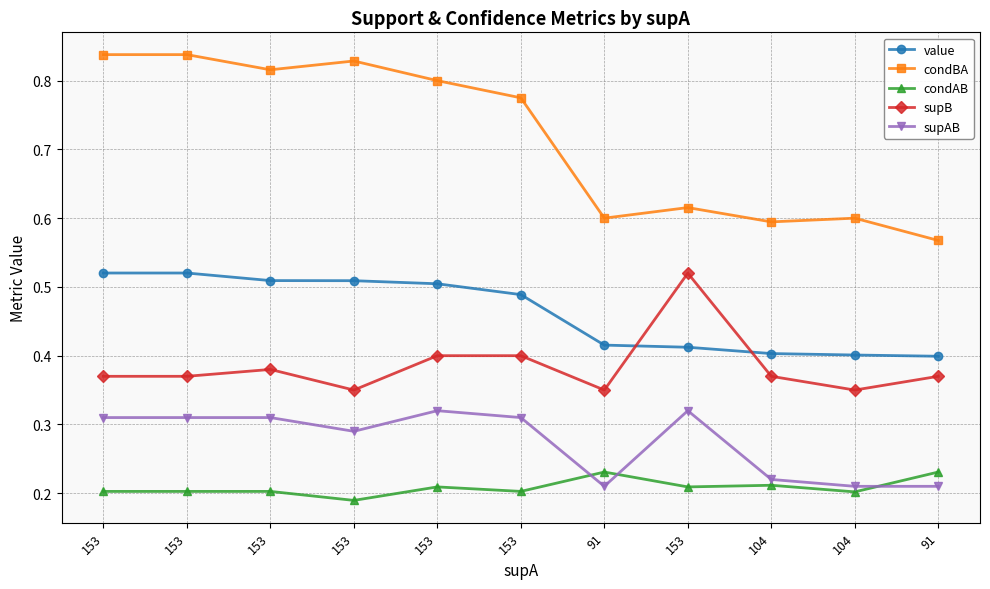

Reading right to left, what are all the values shown in this chart?

value: 91=0.4	104=0.4	104=0.4	153=0.4	91=0.4	153=0.5	153=0.5	153=0.5	153=0.5	153=0.5	153=0.5
condBA: 91=0.6	104=0.6	104=0.6	153=0.6	91=0.6	153=0.8	153=0.8	153=0.8	153=0.8	153=0.8	153=0.8
condAB: 91=0.2	104=0.2	104=0.2	153=0.2	91=0.2	153=0.2	153=0.2	153=0.2	153=0.2	153=0.2	153=0.2
supB: 91=0.4	104=0.3	104=0.4	153=0.5	91=0.3	153=0.4	153=0.4	153=0.3	153=0.4	153=0.4	153=0.4
supAB: 91=0.2	104=0.2	104=0.2	153=0.3	91=0.2	153=0.3	153=0.3	153=0.3	153=0.3	153=0.3	153=0.3